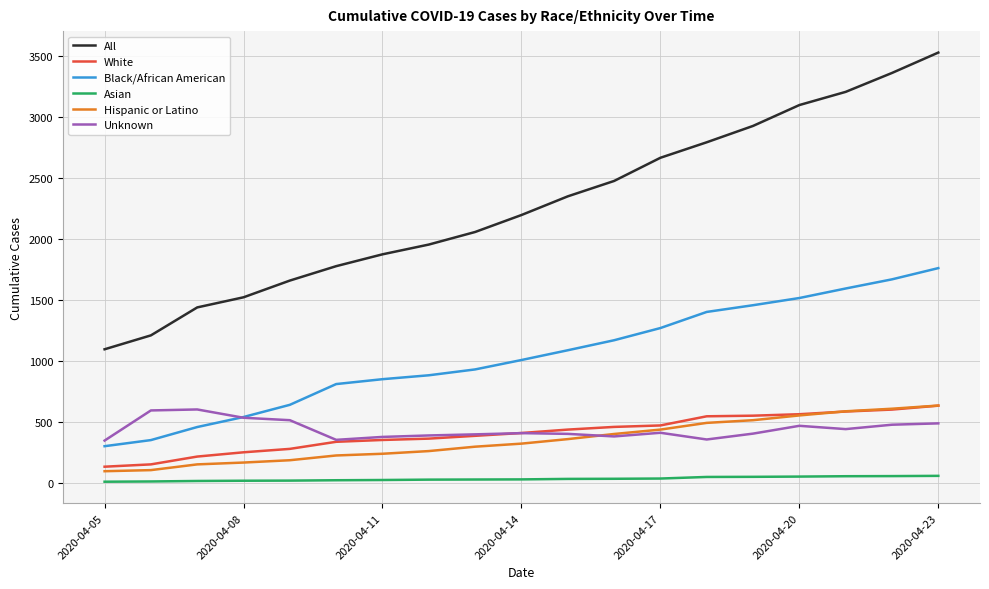

True or false: All and White intersect in this chart.

False